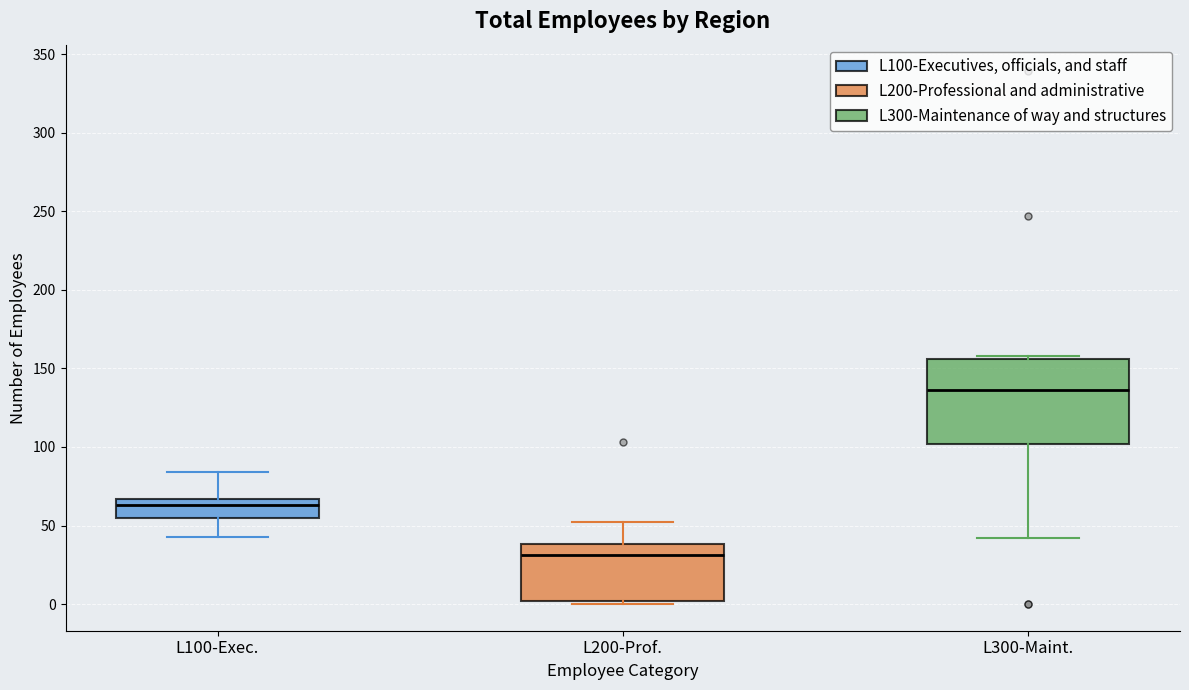

Where is the lower edge of the box for L200-Prof. on the y-axis? The values are not printed on the chart, so give them approximately, as read against the axis.

0